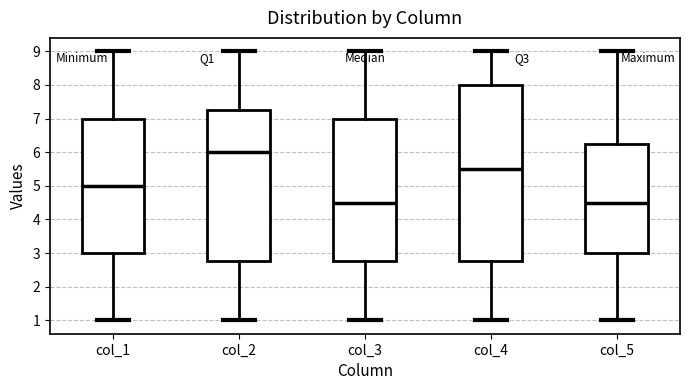

Reading left to right, read every box against the y-axis: the position of its median line, the range the box covers, and the ends of its whiskers. The values are not printed on the chart, so give them approximately, as read against the axis.

col_1: median 5.0, box 3.0 to 7.0, whiskers 1.0 to 9.0
col_2: median 6.0, box 2.8 to 7.3, whiskers 1.0 to 9.0
col_3: median 4.5, box 2.8 to 7.0, whiskers 1.0 to 9.0
col_4: median 5.5, box 2.8 to 8.0, whiskers 1.0 to 9.0
col_5: median 4.5, box 3.0 to 6.3, whiskers 1.0 to 9.0